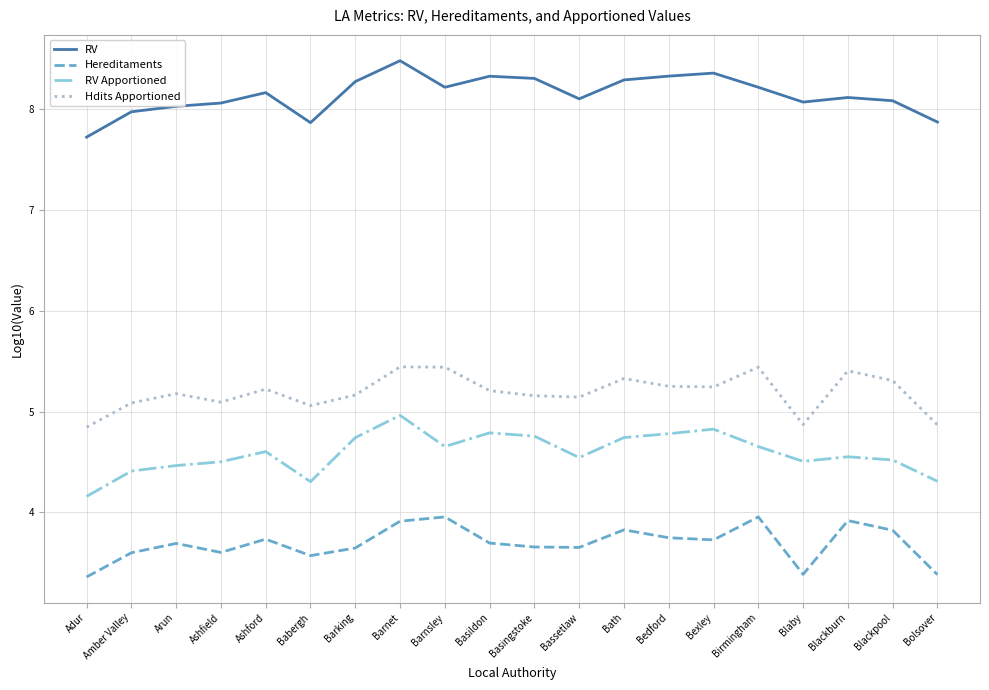

What is the greatest value displayed?

8.5